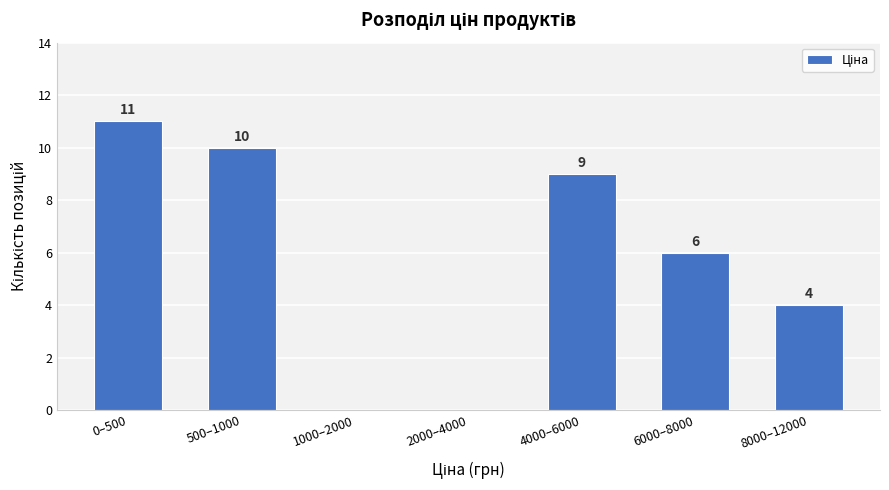

Reading left to right, transcribe all the data shown in this chart.

0–500=11	500–1000=10	1000–2000=0	2000–4000=0	4000–6000=9	6000–8000=6	8000–12000=4